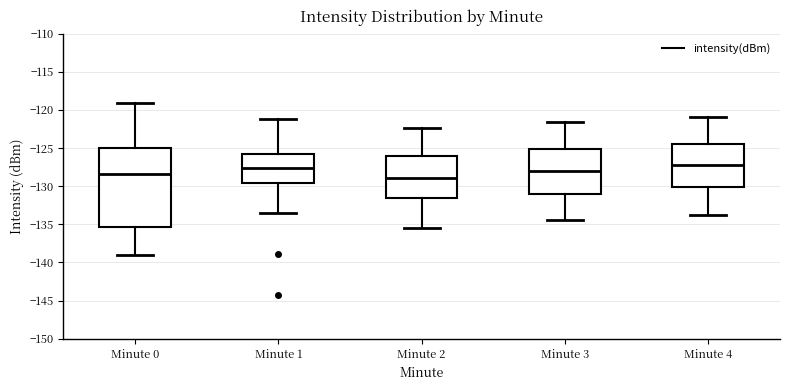

Which box's median line is the lowest?

Minute 2